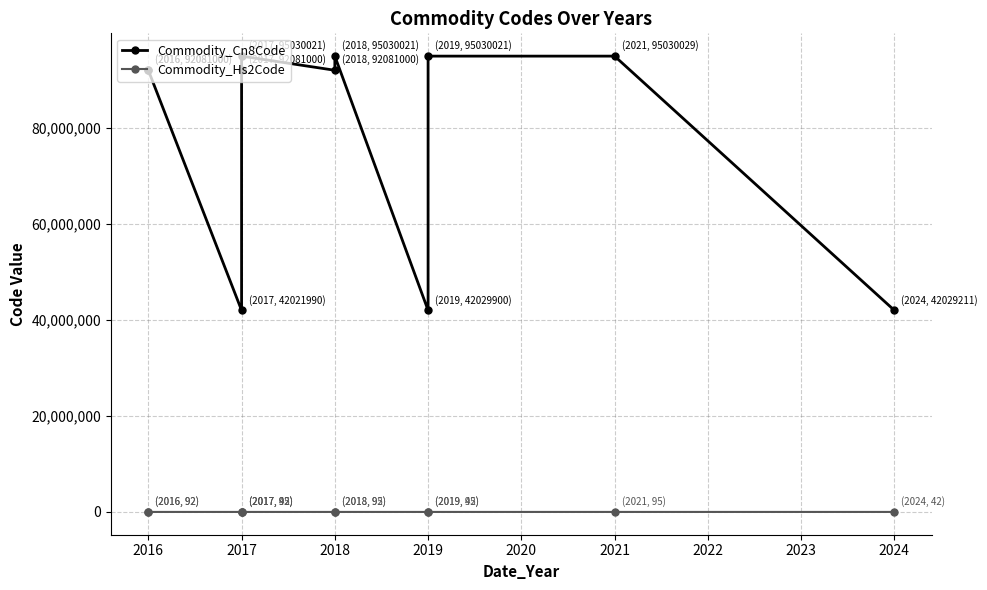

What is the sum of the Commodity_Cn8Code values at 2017 and 2018?

134102990